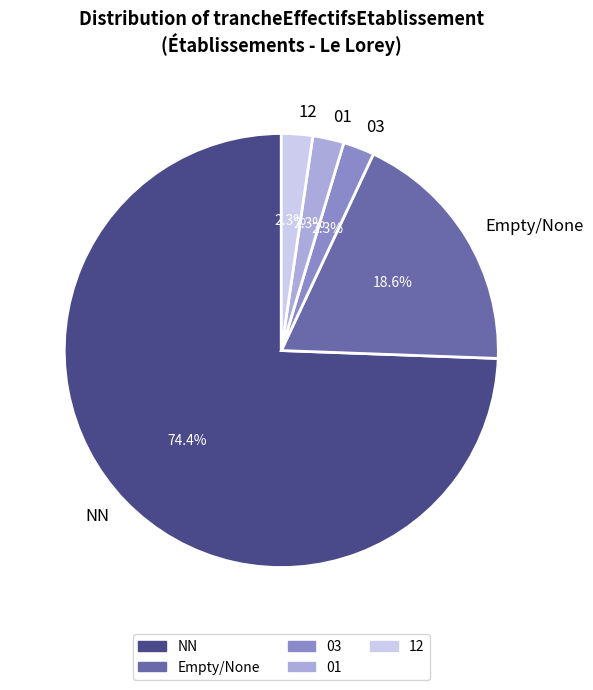

Does NN represent more than half of the total?

Yes